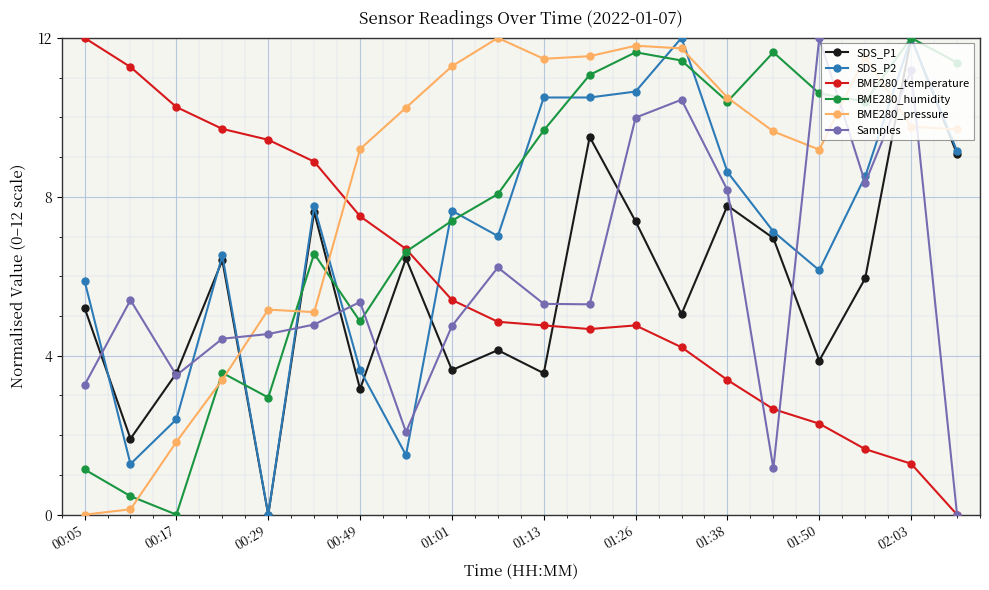

What are all the series names shown in the legend?

SDS_P1, SDS_P2, BME280_temperature, BME280_humidity, BME280_pressure, Samples